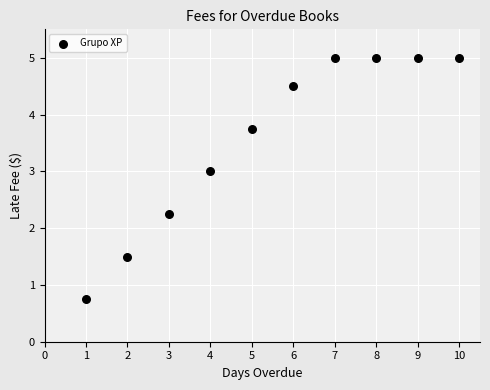

What is the average Y value?

3.6